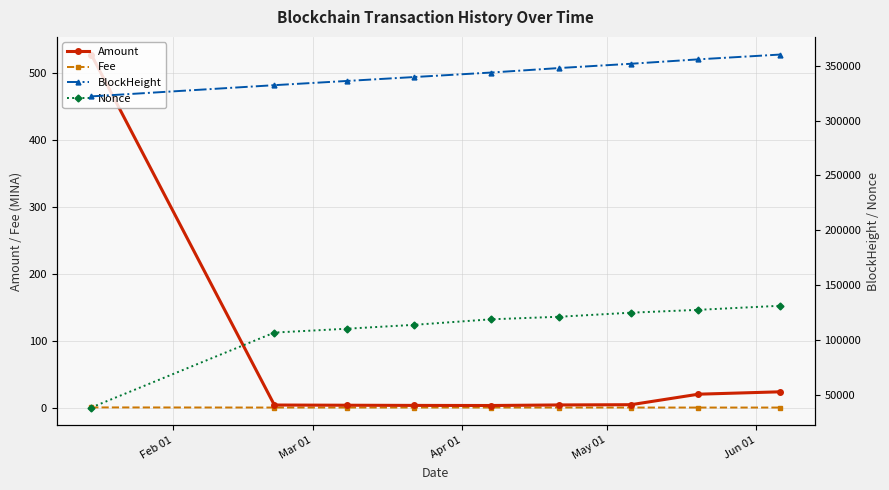

True or false: Amount and Fee cross at least once.

False